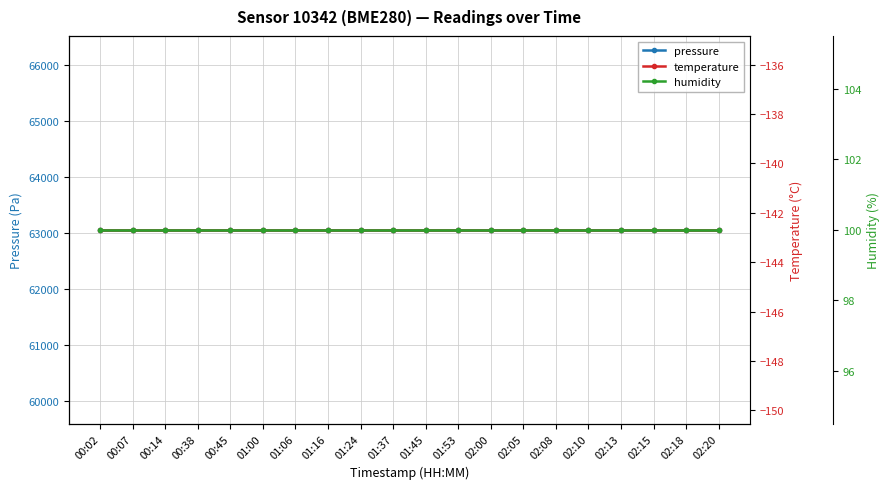

True or false: humidity and temperature cross at least once.

False